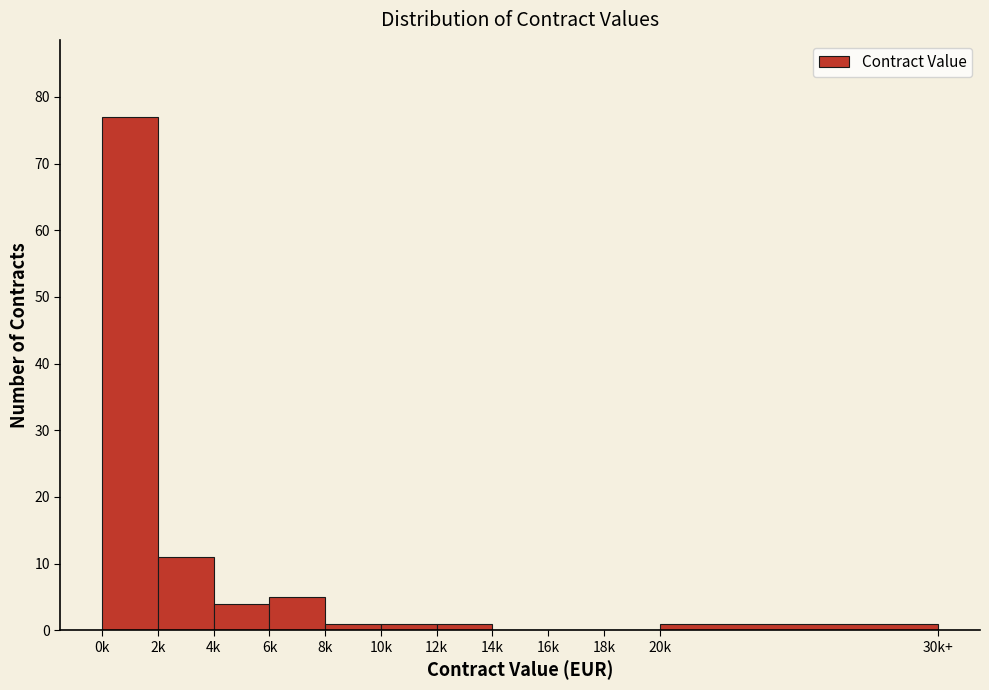

Reading right to left, extract all data points from this chart.

20k=1	18k=0	16k=0	14k=0	12k=1	10k=1	8k=1	6k=5	4k=4	2k=11	0k=77